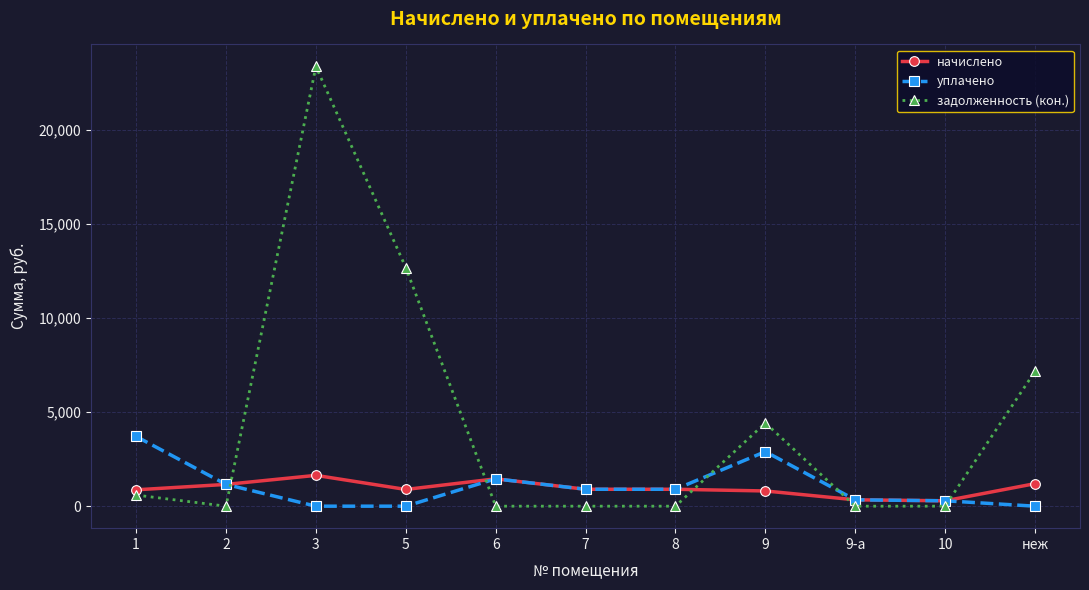

What is the label of the 1st point from the right?

неж